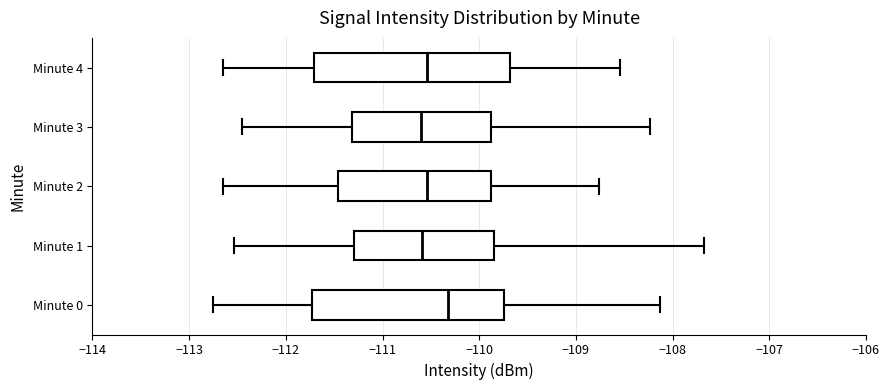

Reading bottom to top, read every box against the x-axis: the position of its median line, the range the box covers, and the ends of its whiskers. The values are not printed on the chart, so give them approximately, as read against the axis.

Minute 0: median -110.3, box -111.7 to -109.7, whiskers -112.8 to -108.1
Minute 1: median -110.6, box -111.3 to -109.8, whiskers -112.5 to -107.7
Minute 2: median -110.5, box -111.5 to -109.9, whiskers -112.7 to -108.8
Minute 3: median -110.6, box -111.3 to -109.9, whiskers -112.5 to -108.2
Minute 4: median -110.5, box -111.7 to -109.7, whiskers -112.7 to -108.5